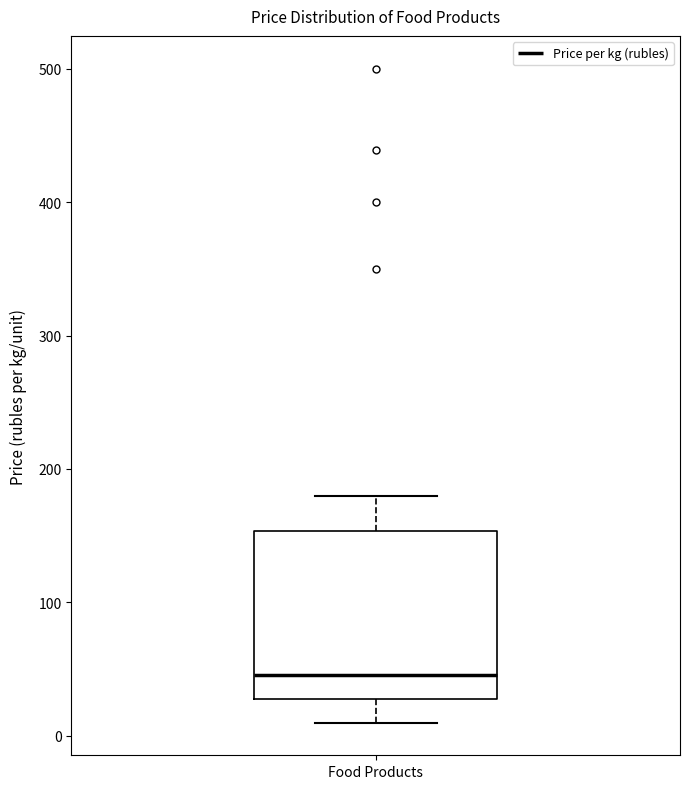

Transcribe this box plot: give where the median line is, the range the box spans, and where the two whiskers end, as read against the y-axis. The values are not printed on the chart, so give them approximately, as read against the axis.

median 50, box 30 to 150, whiskers 10 to 180